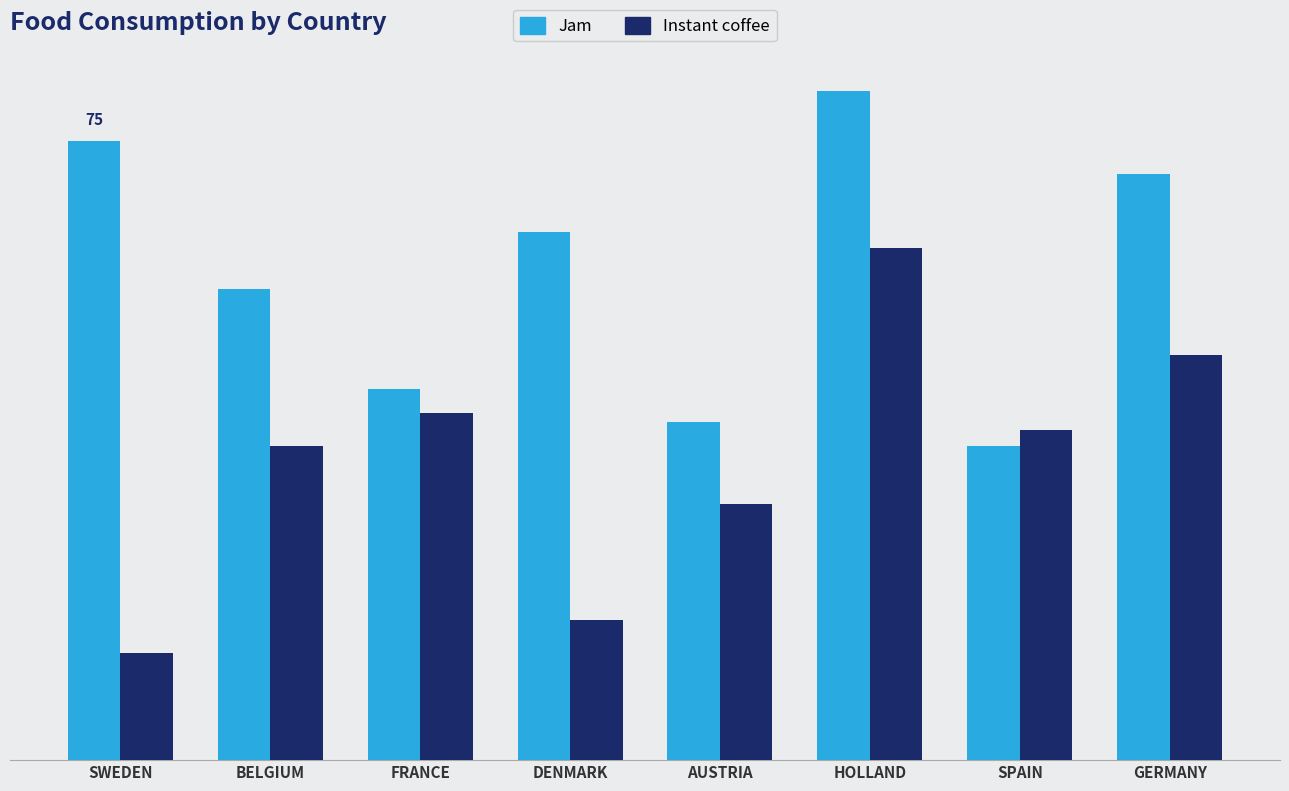

True or false: Jam has a value of 27 at DENMARK.

False